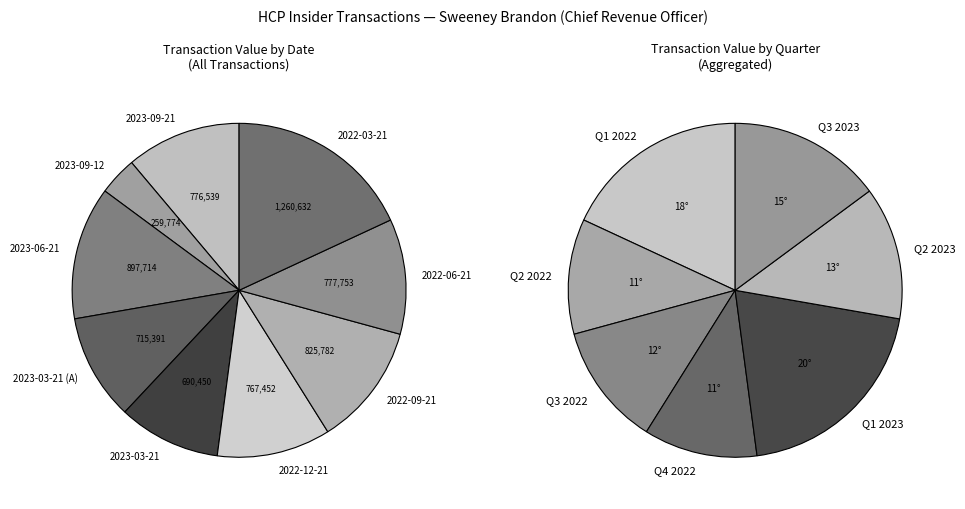

To the nearest percent, what is the difference between the 2023-03-21 (A) and 2022-09-21 slice percentages?

2%